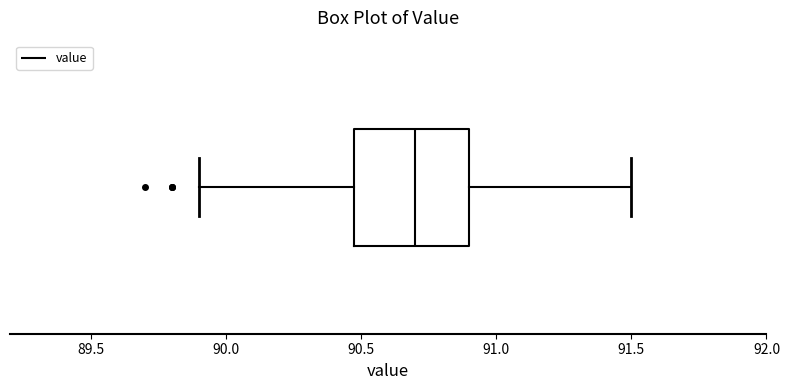

Read this box plot against the x-axis: the position of the median line, the range covered by the box, and the ends of both whiskers. The values are not printed on the chart, so give them approximately, as read against the axis.

median 90.7, box 90.5 to 90.9, whiskers 89.9 to 91.5